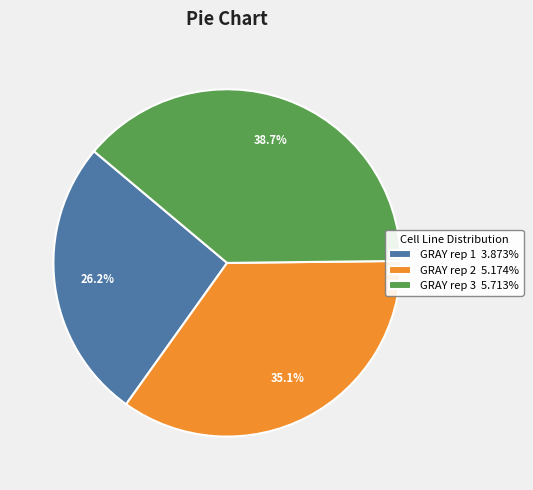

The GRAY rep 1 slice represents 16% of the pie. True or false?

False